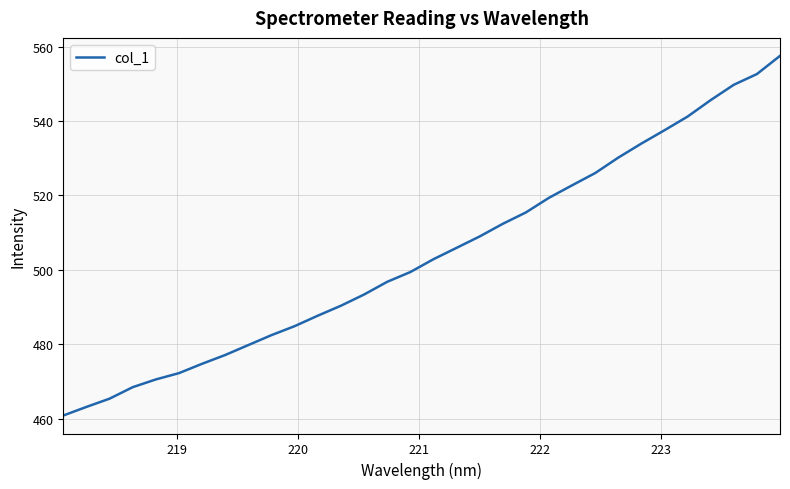

What is the maximum value shown in the chart?

557.5